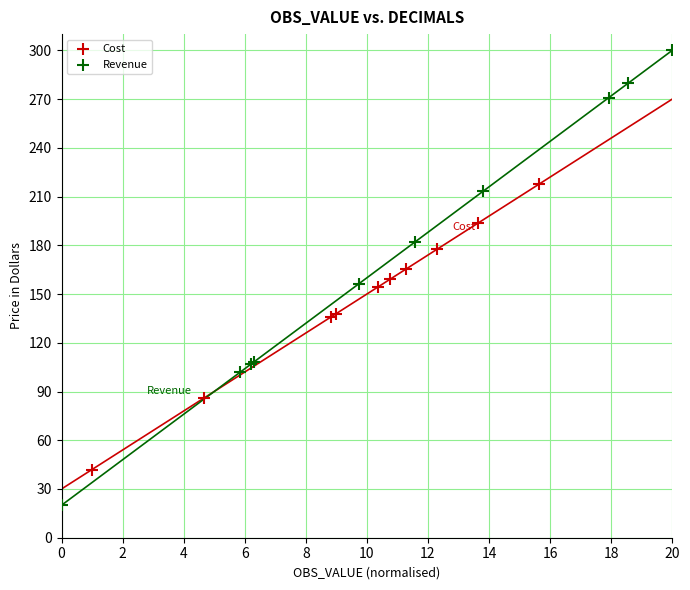

What are all the series names shown in the legend?

Cost, Revenue